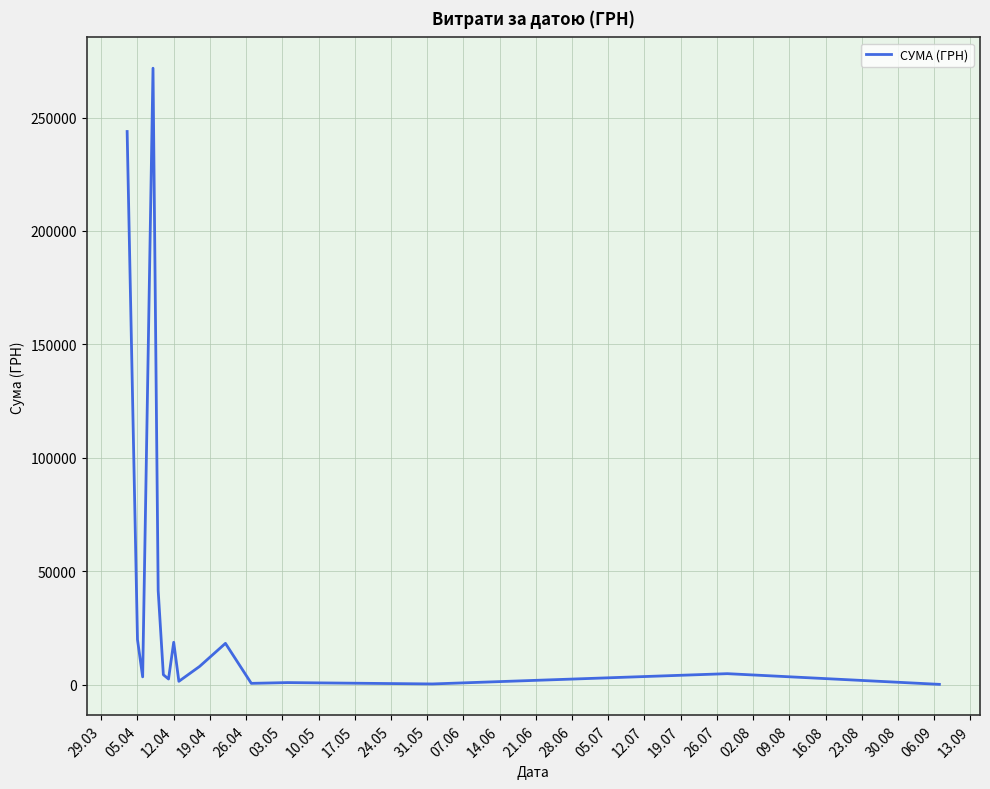

What is the difference between the maximum and minimum values?

271672.7